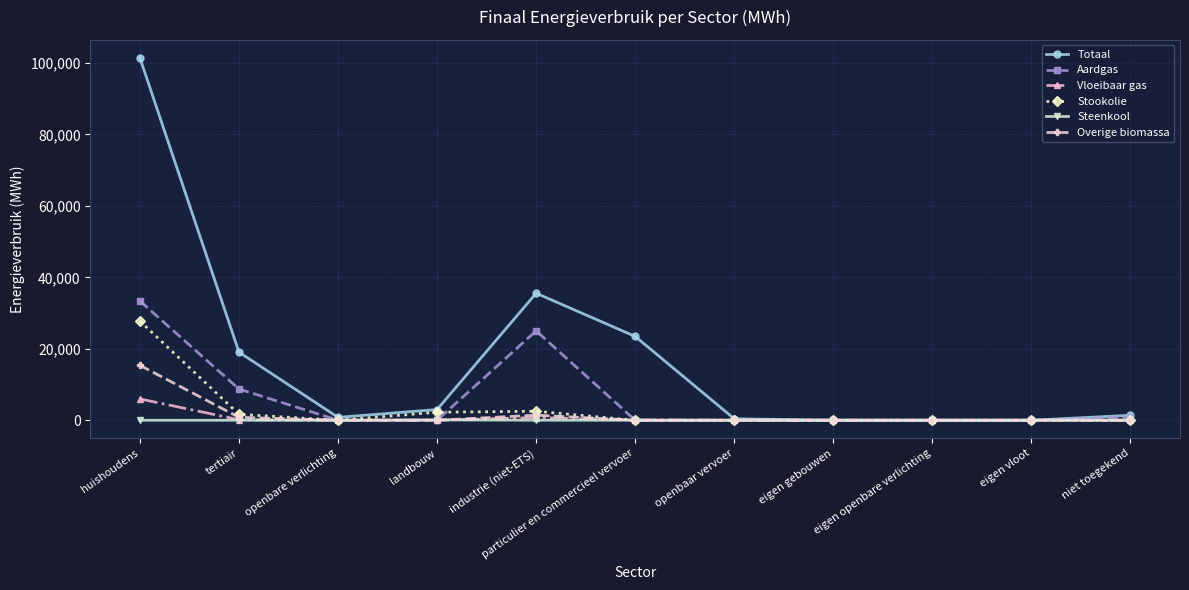

The value of Stookolie at landbouw is 2238.0. True or false?

True